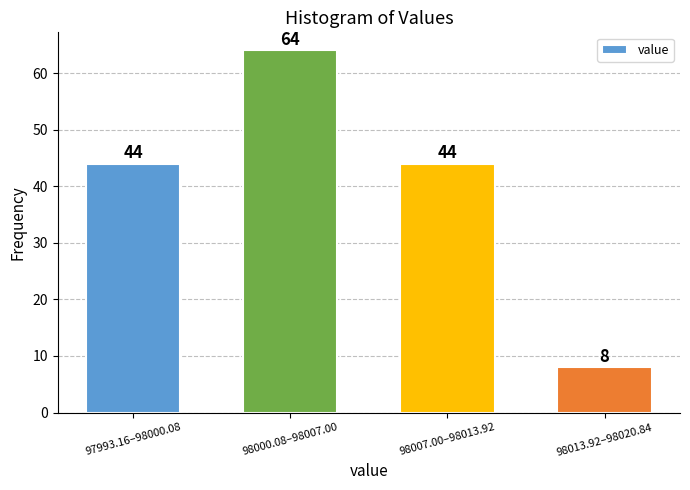

Reading right to left, transcribe all the data shown in this chart.

98013.92–98020.84=8	98007.00–98013.92=44	98000.08–98007.00=64	97993.16–98000.08=44